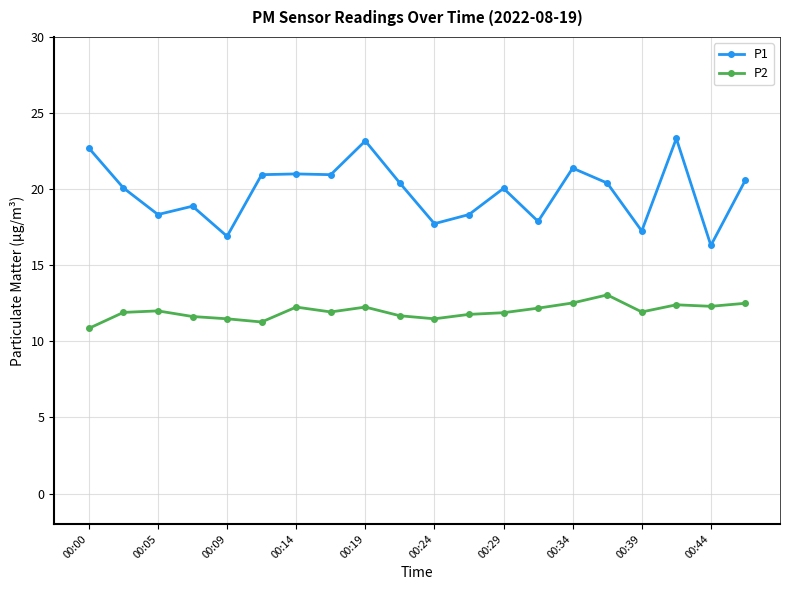

Which series has the largest total across all categories?

P1